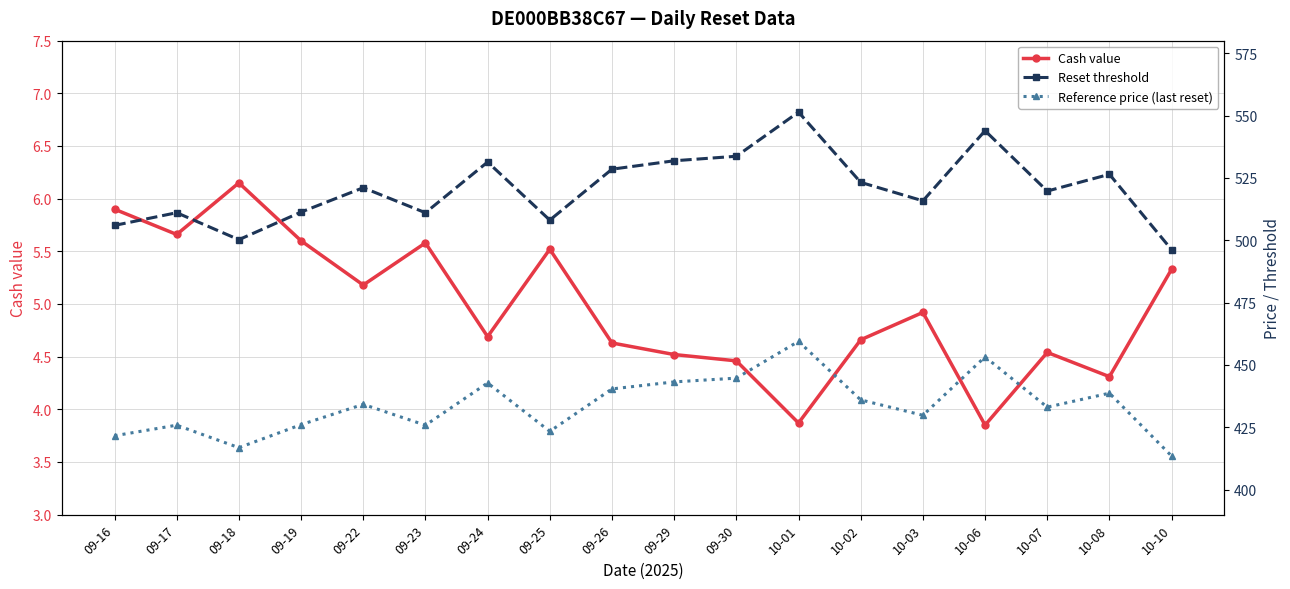

At which label is Reference price (last reset) closest to 436?

10-02